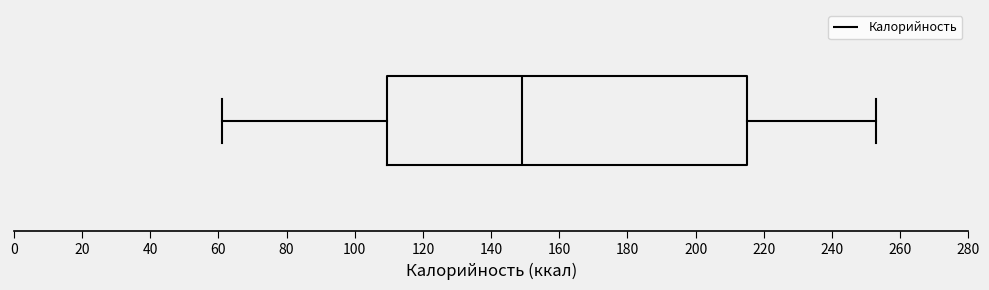

Where does the right whisker of the box end on the x-axis? The values are not printed on the chart, so give them approximately, as read against the axis.

254